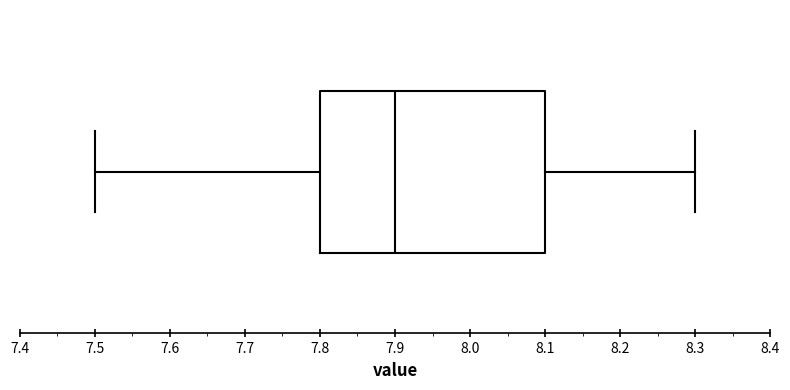

Transcribe this box plot: give where the median line is, the range the box spans, and where the two whiskers end, as read against the x-axis. The values are not printed on the chart, so give them approximately, as read against the axis.

median 7.9, box 7.8 to 8.1, whiskers 7.5 to 8.3